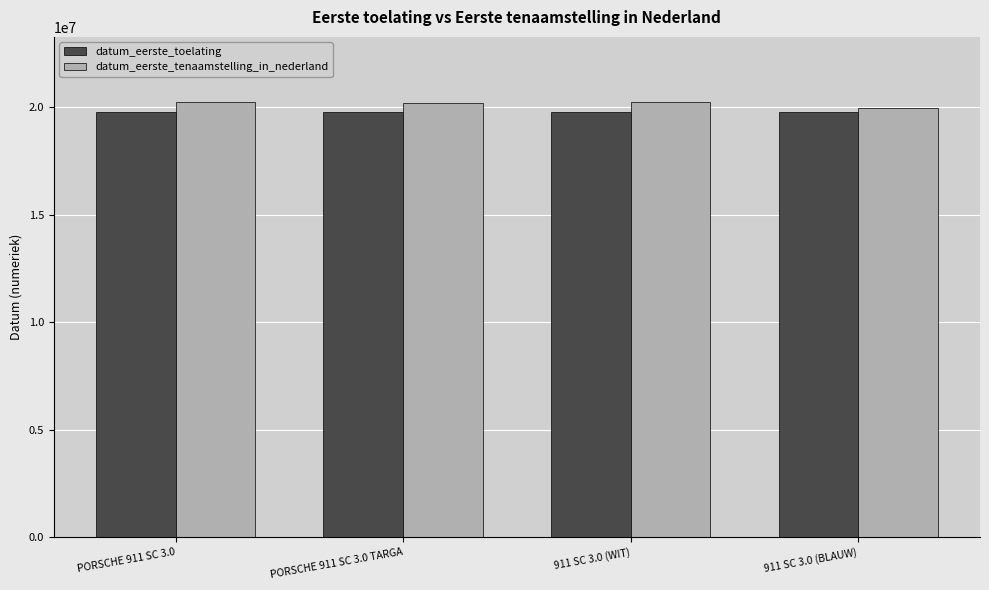

Rank the series at 911 SC 3.0 (WIT) from lowest to highest value.

datum_eerste_toelating, datum_eerste_tenaamstelling_in_nederland